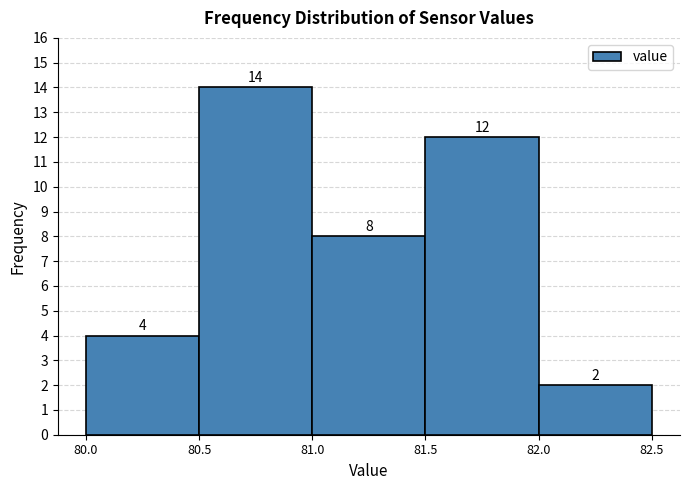

Reading left to right, transcribe this chart: for each bar, give the range it covers on the x-axis and its height.

80.0 to 80.5: 4
80.5 to 81.0: 14
81.0 to 81.5: 8
81.5 to 82.0: 12
82.0 to 82.5: 2